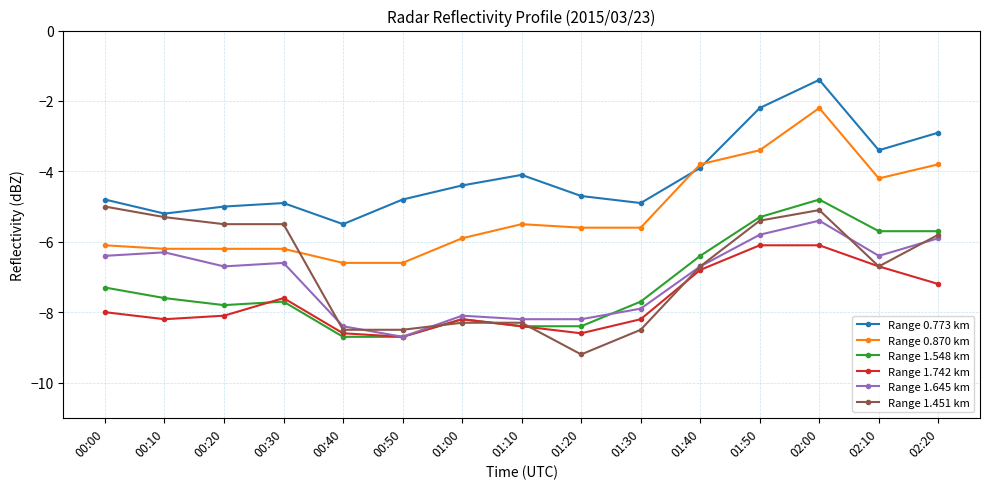

Which series changed the most between 01:20 and 02:00?

Range 1.451 km